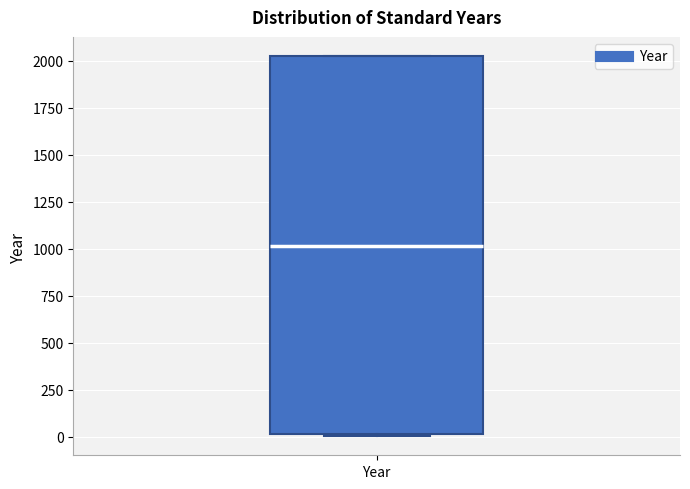

Where is the lower edge of the box for Year on the y-axis? The values are not printed on the chart, so give them approximately, as read against the axis.

0